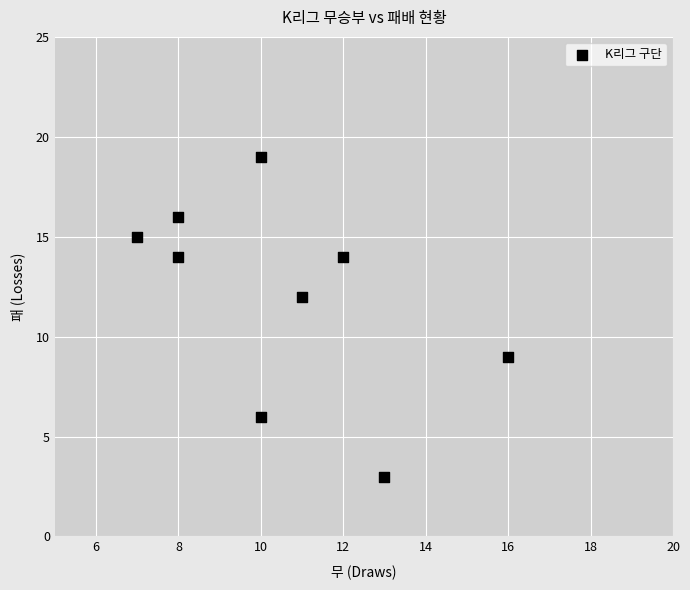

What is the average Y value?

12